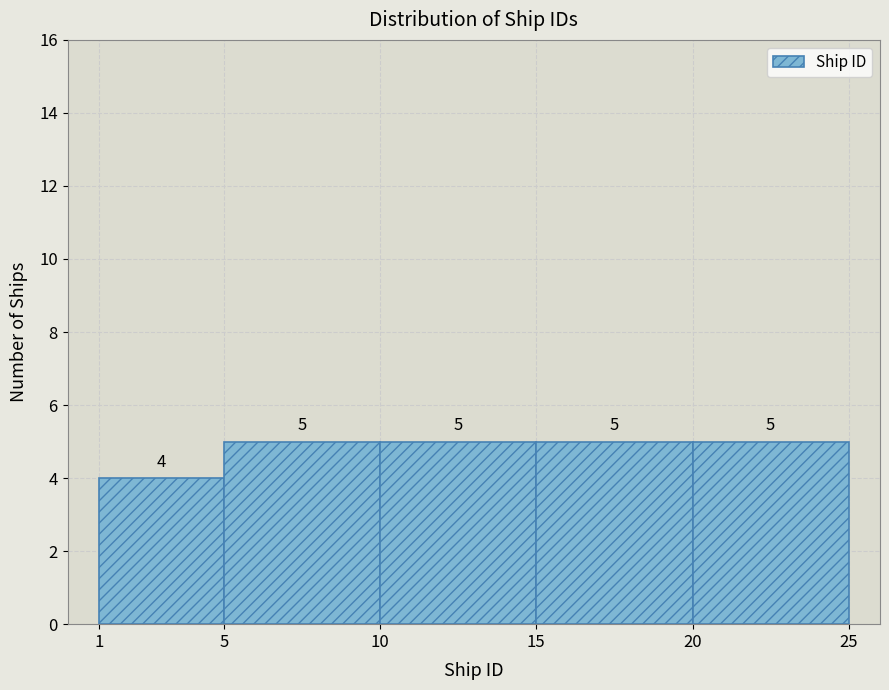

Reading left to right, transcribe this chart: for each bar, give the range it covers on the x-axis and its height.

1 to 5: 4
5 to 10: 5
10 to 15: 5
15 to 20: 5
20 to 25: 5